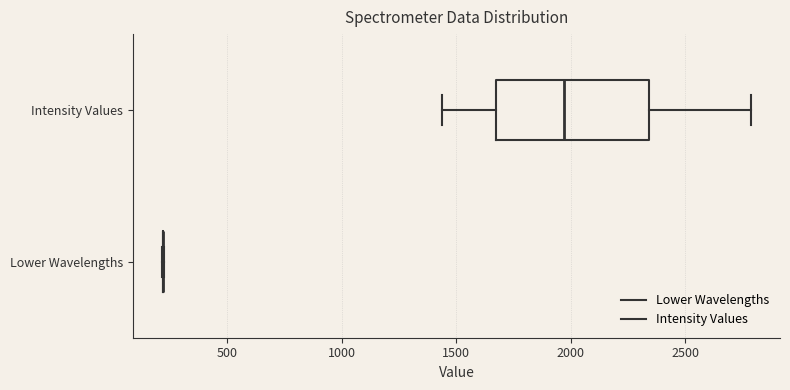

Where does the right whisker of the box for Intensity Values end on the x-axis? The values are not printed on the chart, so give them approximately, as read against the axis.

2800